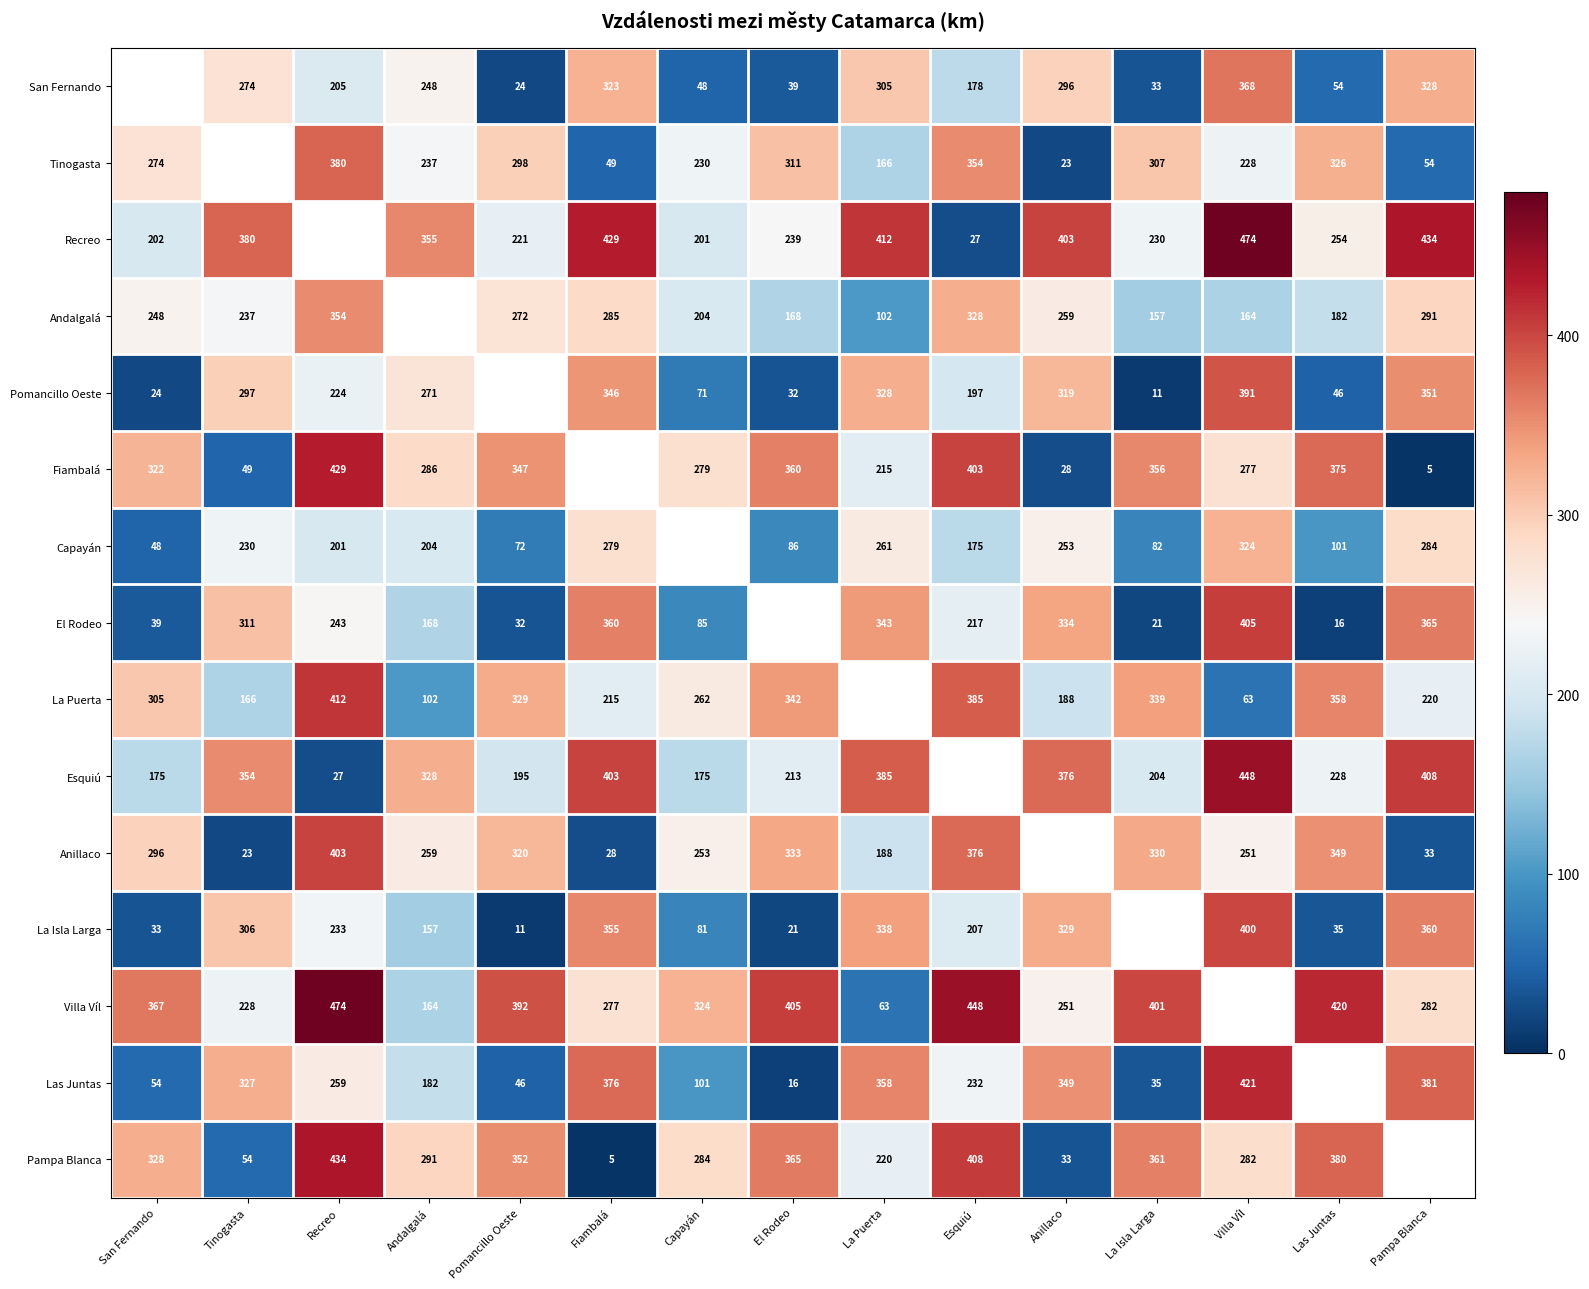

What is the spread (max minus min) of values at Las Juntas?

404.0